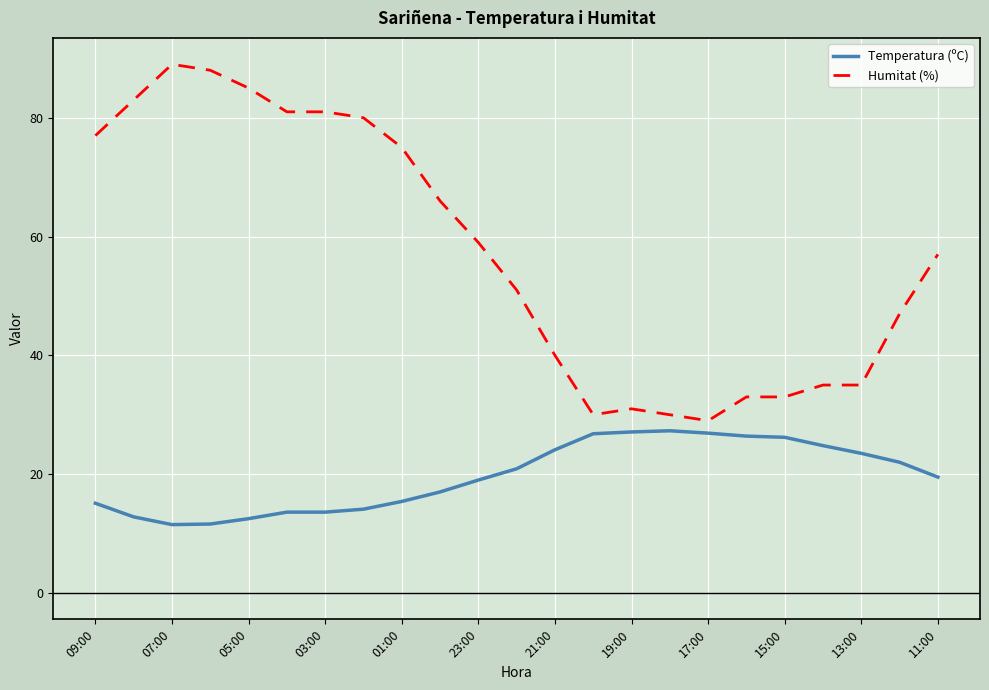

Rank the series by their maximum value, from lowest to highest.

Temperatura (ºC), Humitat (%)